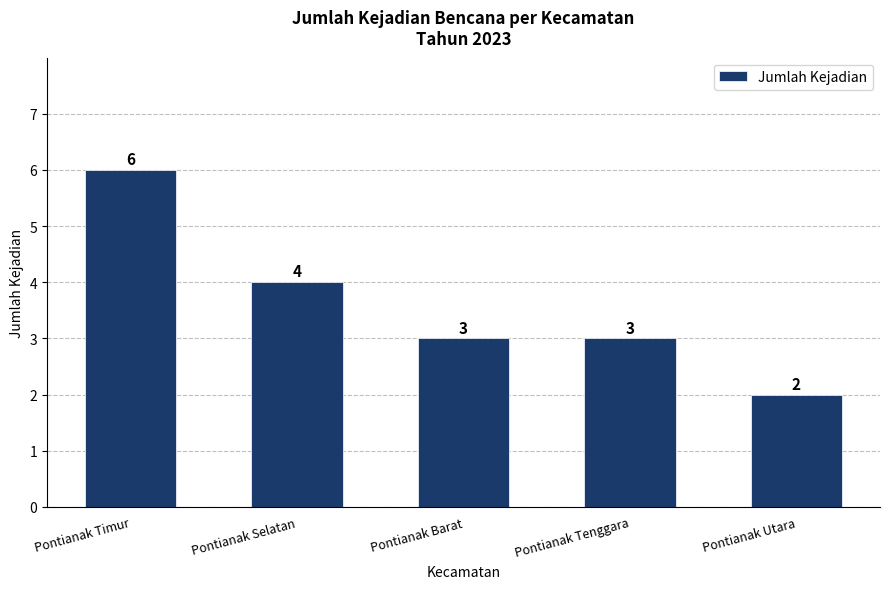

Where is the data nearest to the value 4?

Pontianak Selatan